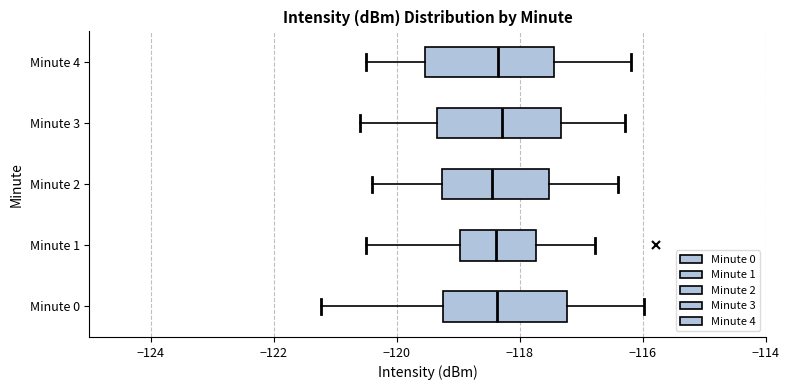

Where does the right whisker of the box for Minute 3 end on the x-axis? The values are not printed on the chart, so give them approximately, as read against the axis.

-116.2